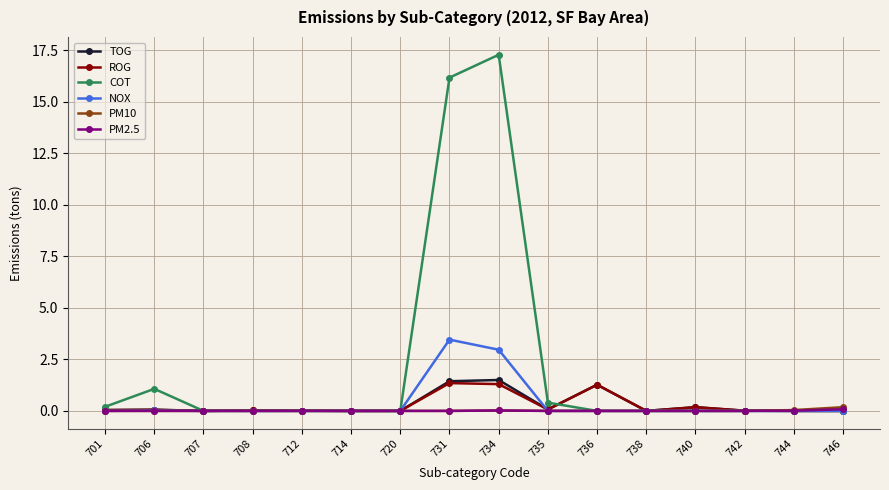

Is it true that PM2.5 equals 0.0 at 707?

True